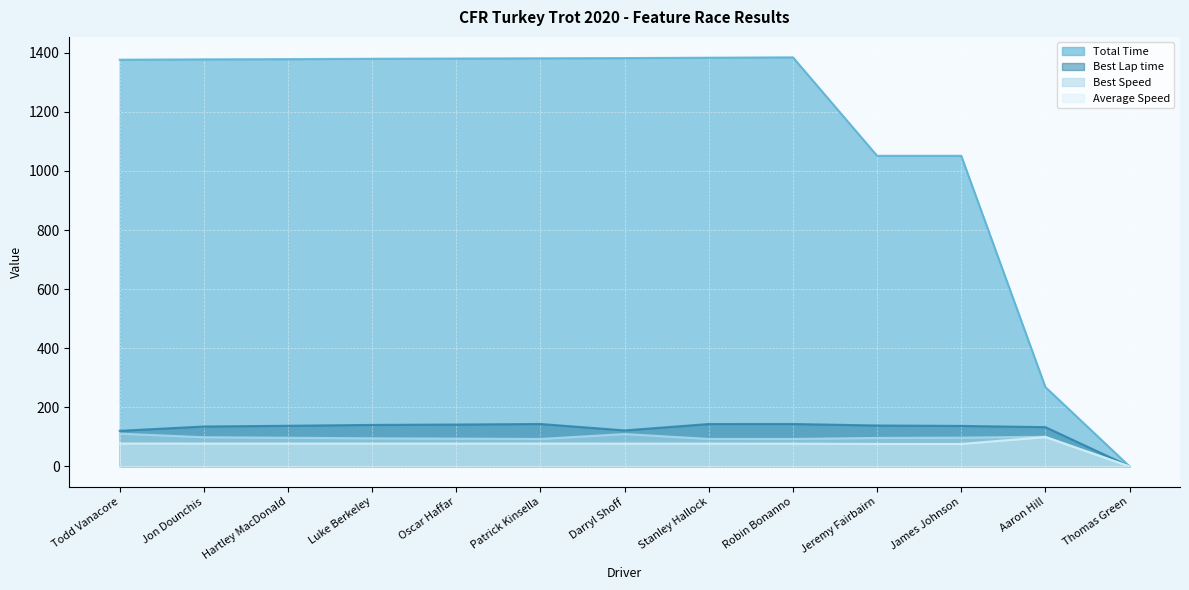

What is the difference between the maximum and minimum values in the Best Speed series?

110.8